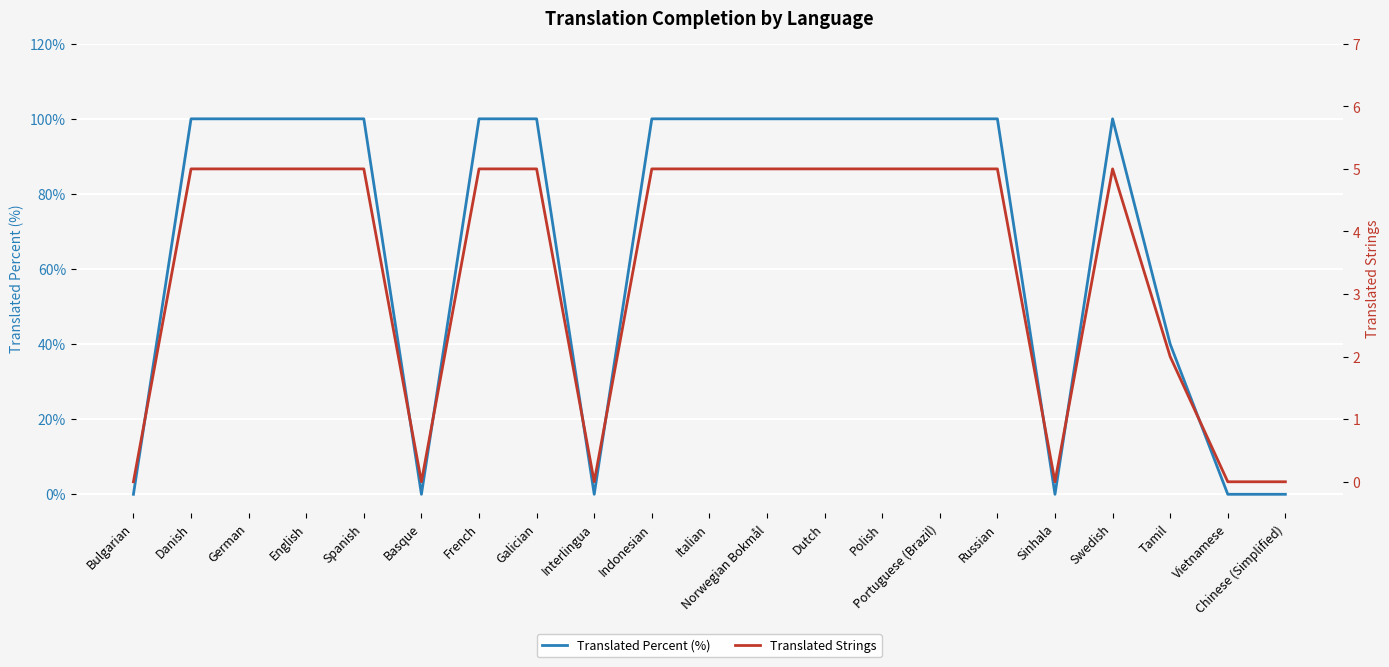

True or false: Translated Strings has a value of 5 at Portuguese (Brazil).

True